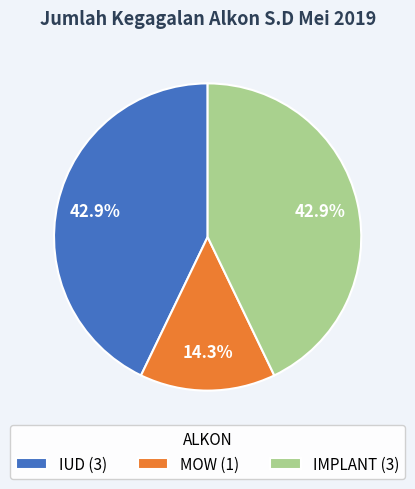

Is IUD the majority of the pie?

No